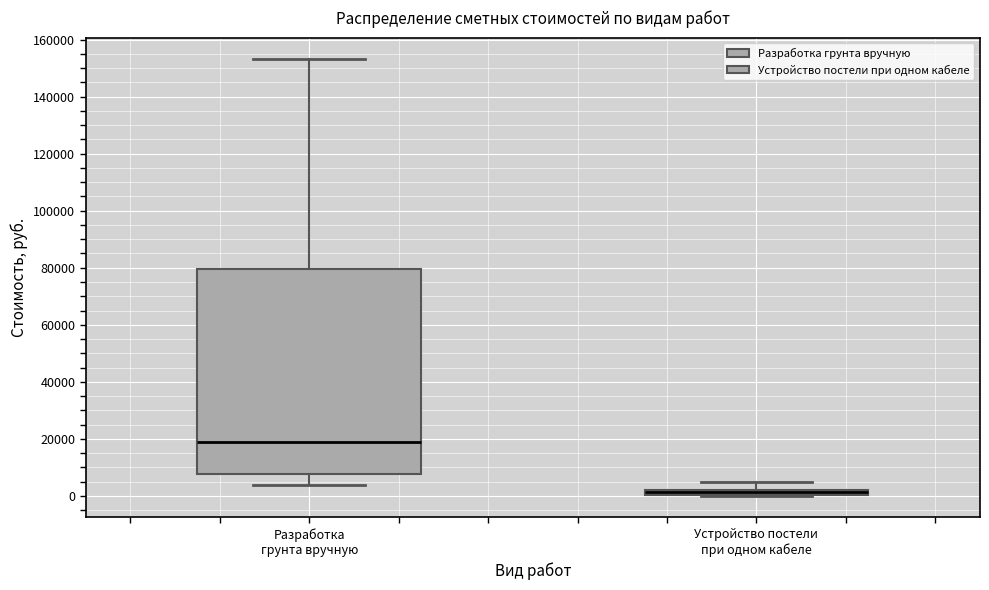

Which box's median line is the highest?

Разработка грунта вручную